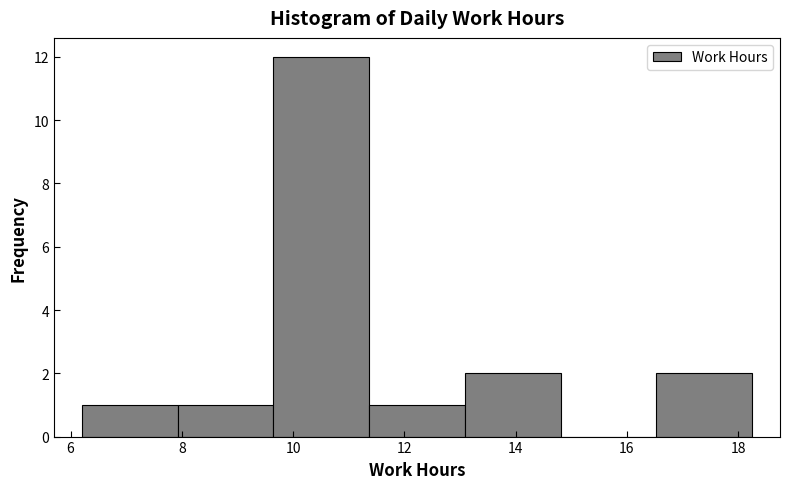

Which range on the x-axis has the tallest bar?

9.6 to 11.4